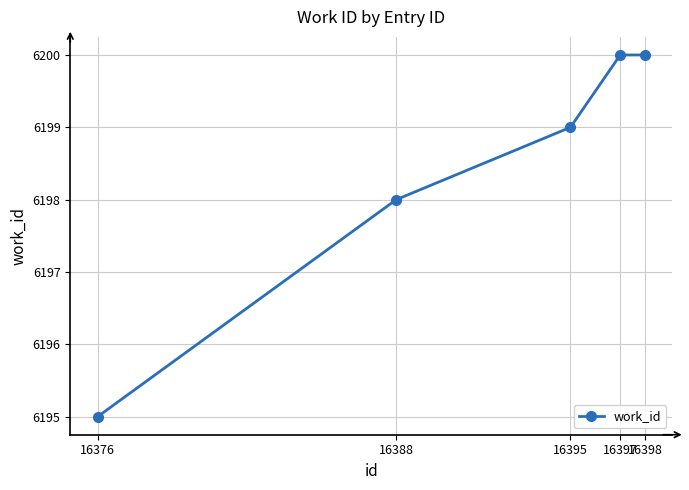

What is the value of the 1st point from the left?

6195